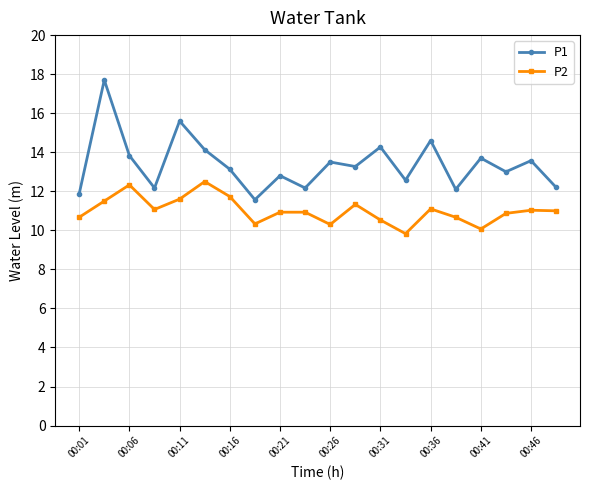

True or false: P2 has more than 1 interior local peaks.

True